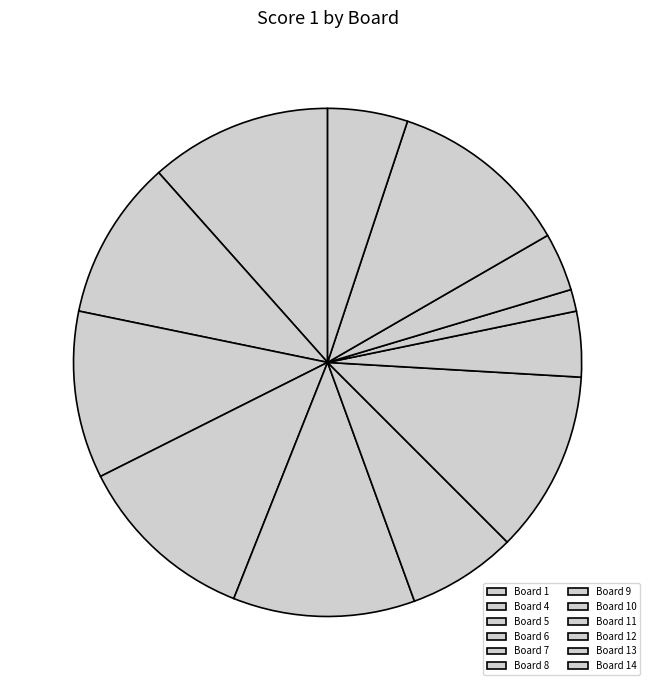

Count the number of slices in the pie.

12